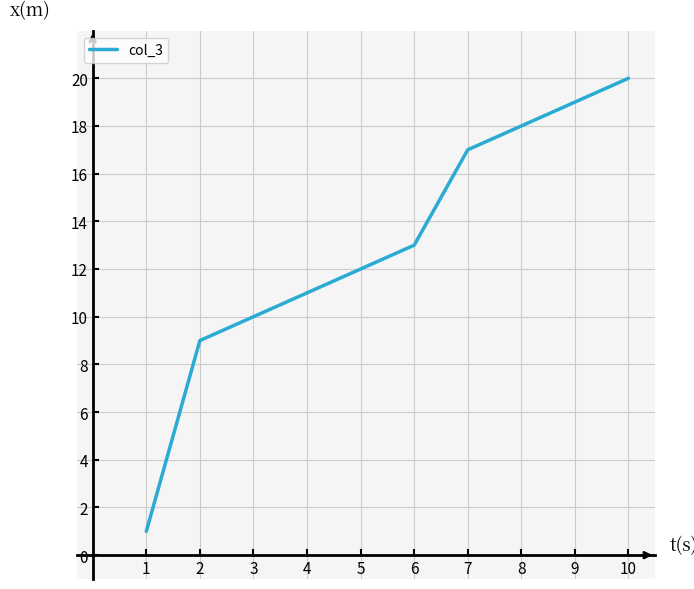

What is the difference between the second highest and minimum values?

18